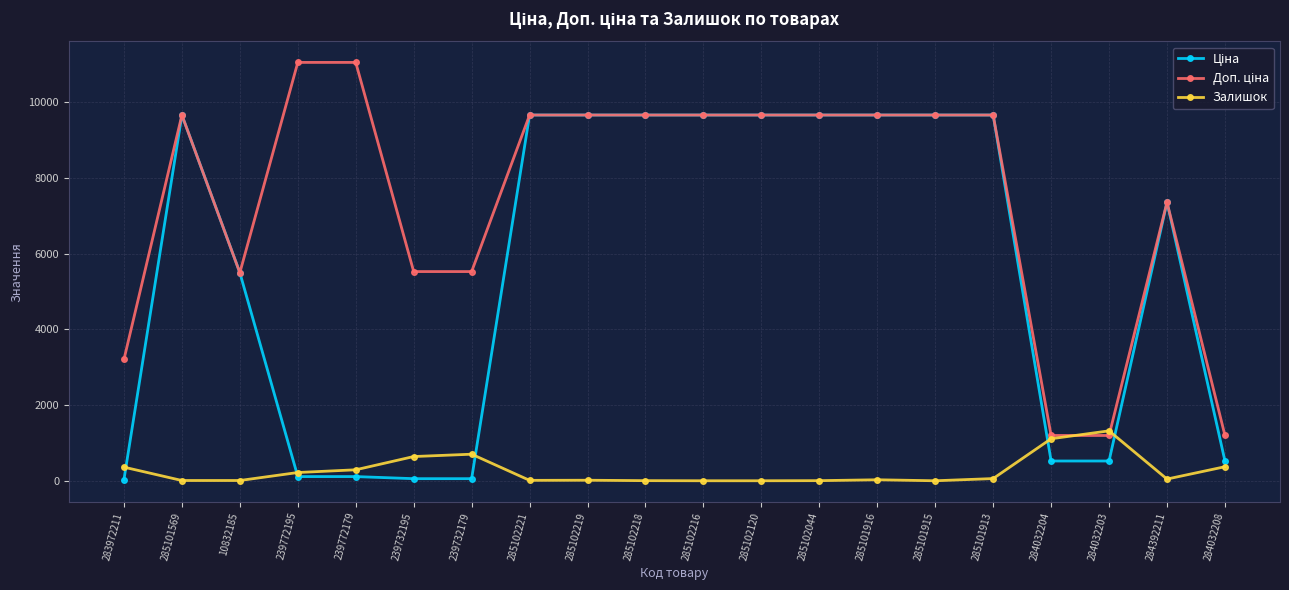

What is the maximum value shown in the chart?

11055.0